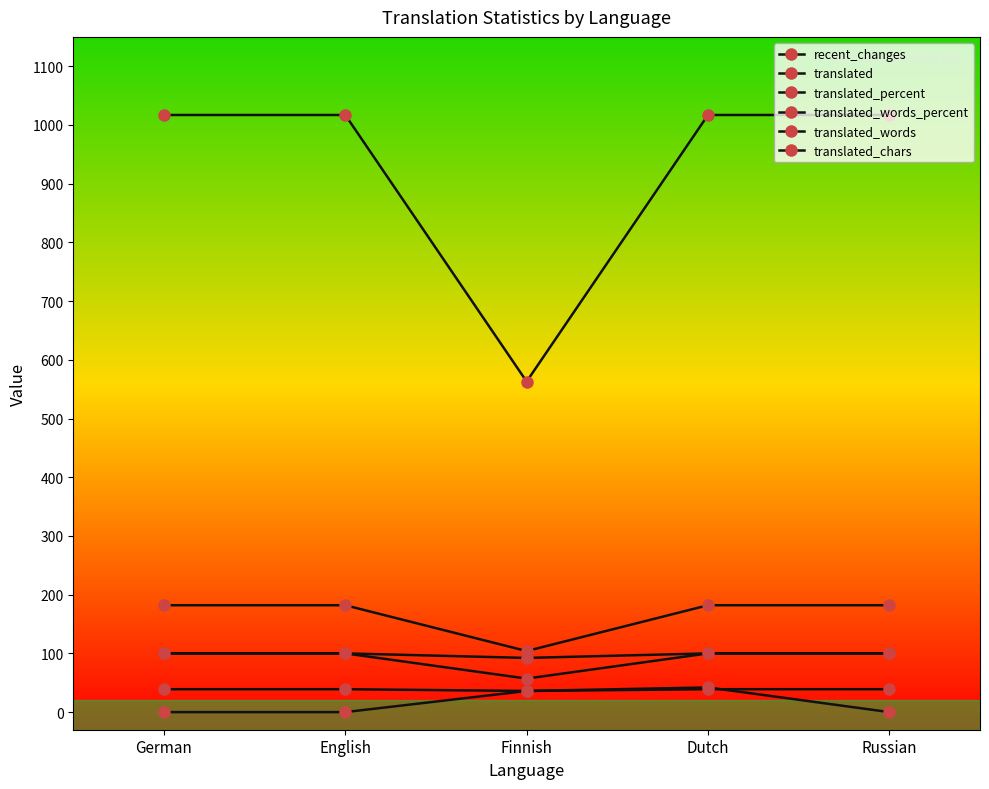

Is this an area chart (filled region under the line)?

No